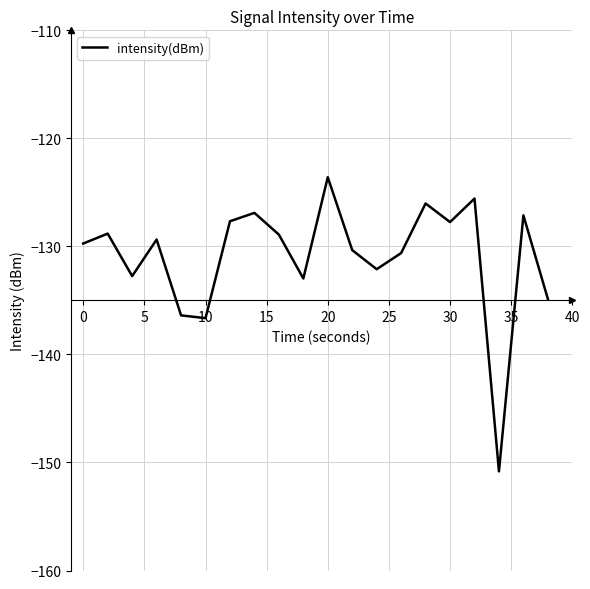

What is the greatest value displayed?

-123.6